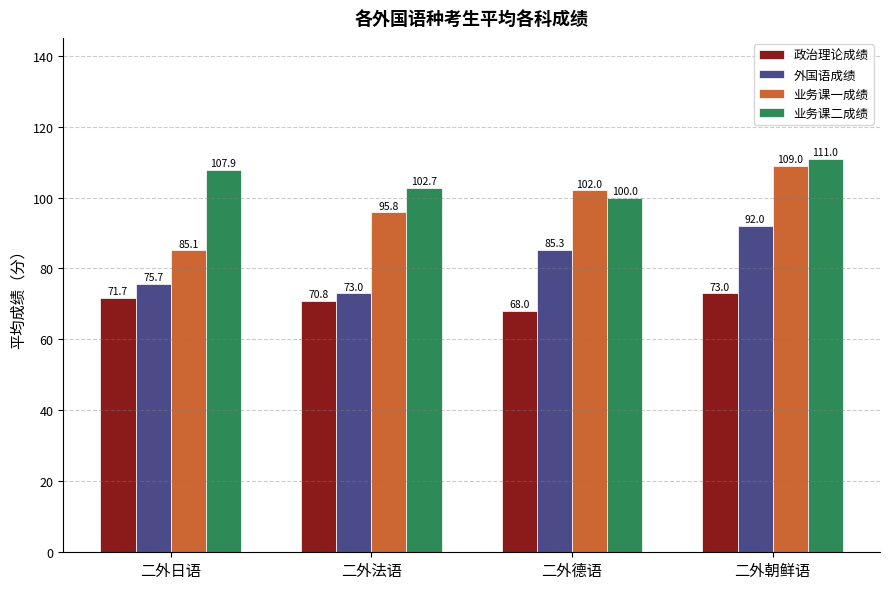

Which series changed the most between 二外日语 and 二外法语?

业务课一成绩